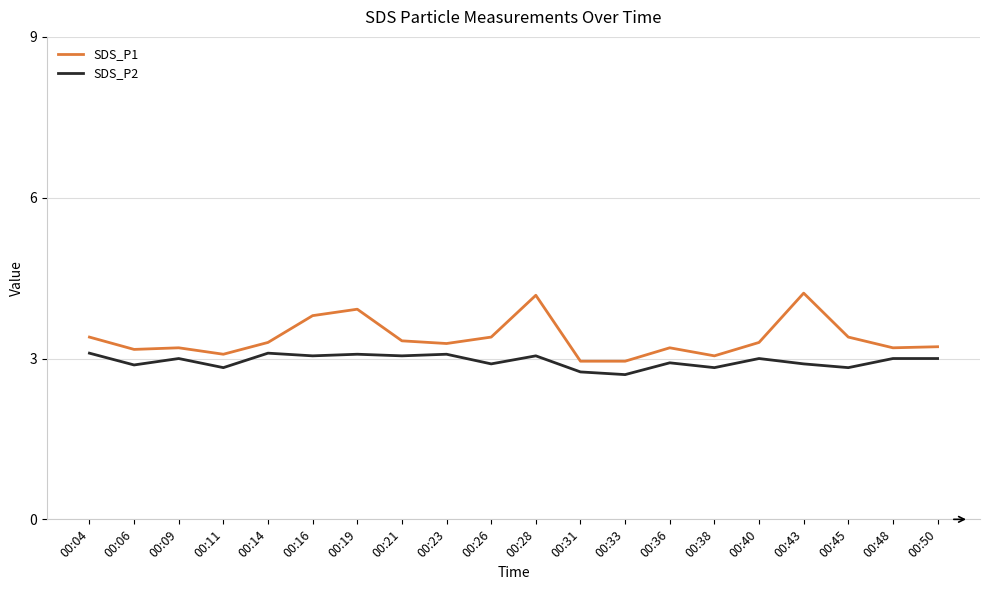

True or false: SDS_P2 and SDS_P1 cross at least once.

False